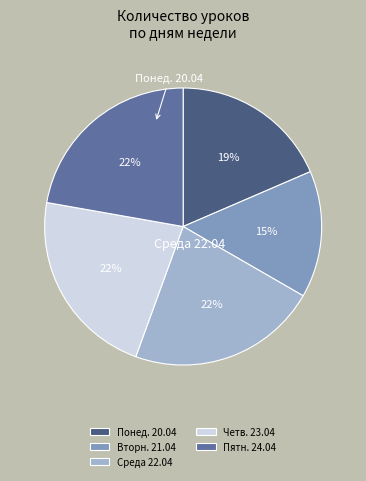

How many segments does this pie chart have?

5